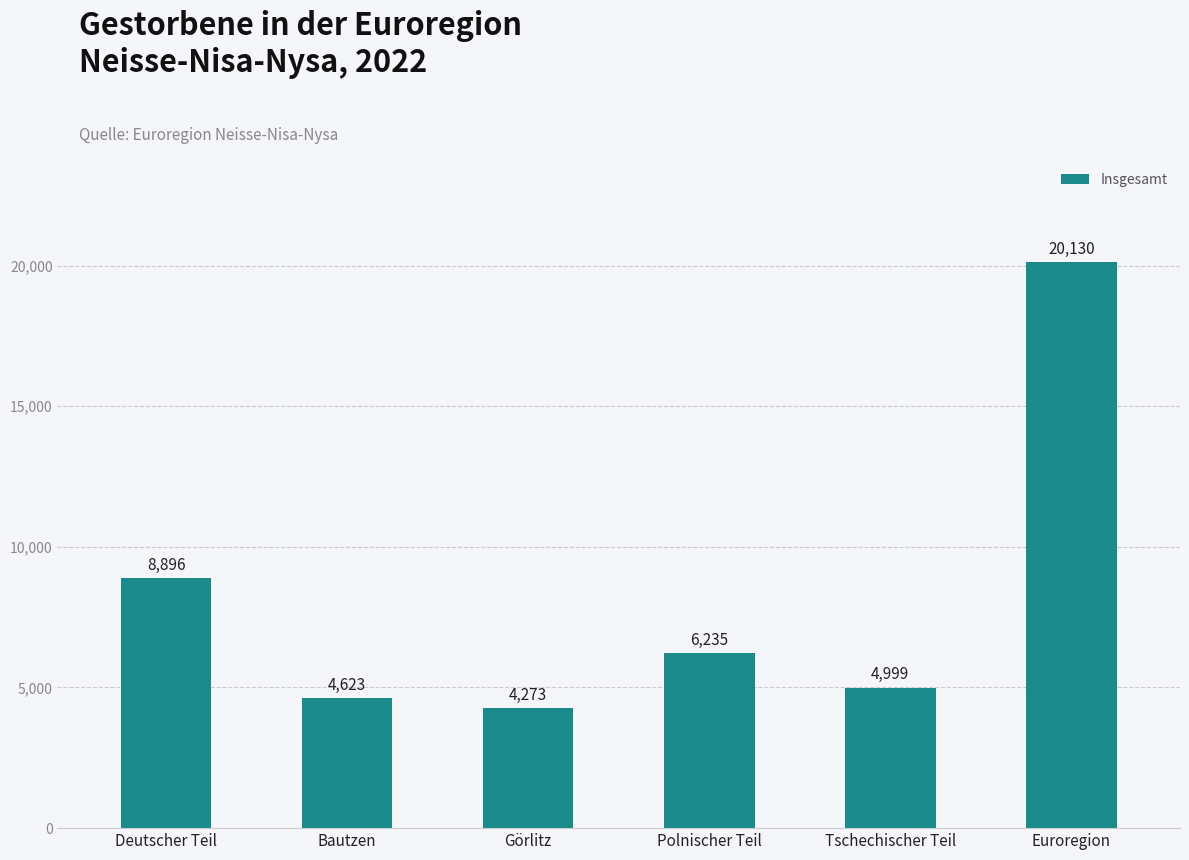

Approximately how many times larger is the value at Polnischer Teil compared to Bautzen?

1.3